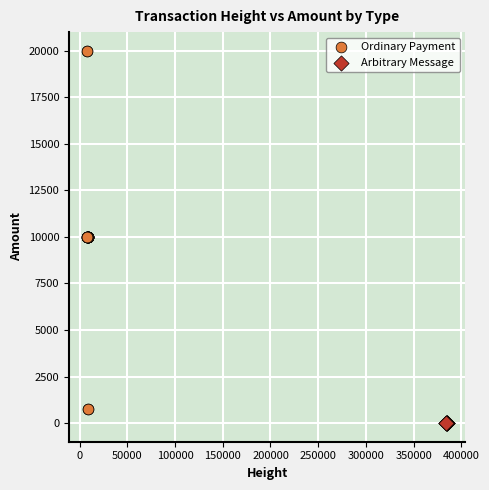

Which series contains the highest Y value?

Ordinary Payment